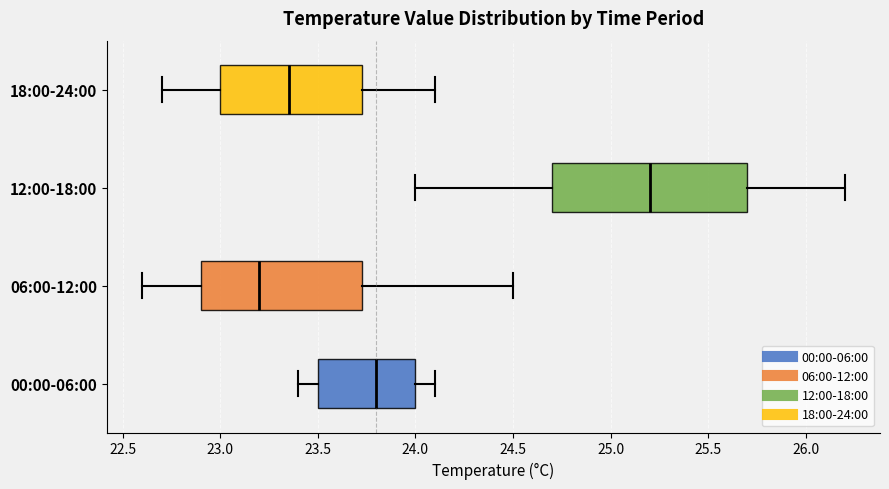

Which box has the furthest to the right median line?

12:00-18:00